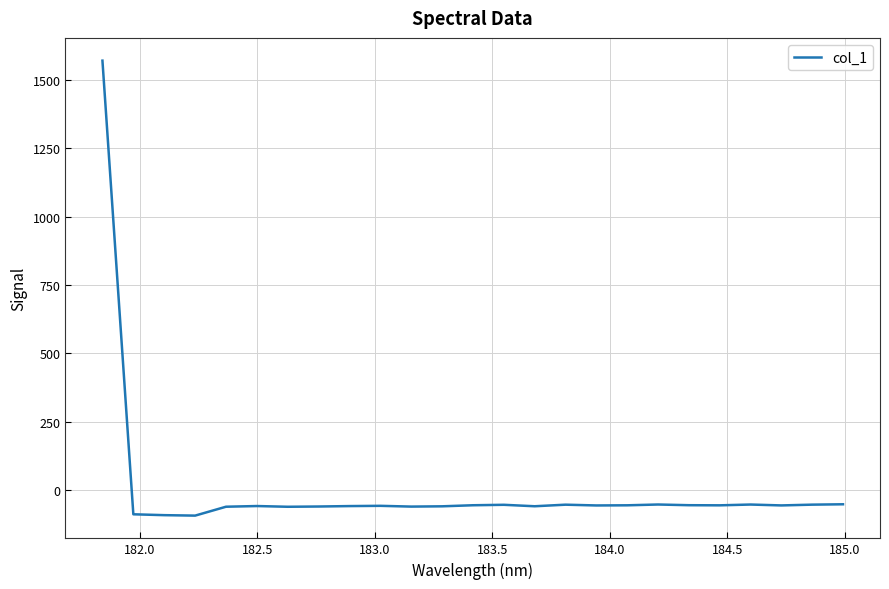

What is the difference between the maximum and minimum values?

1664.4